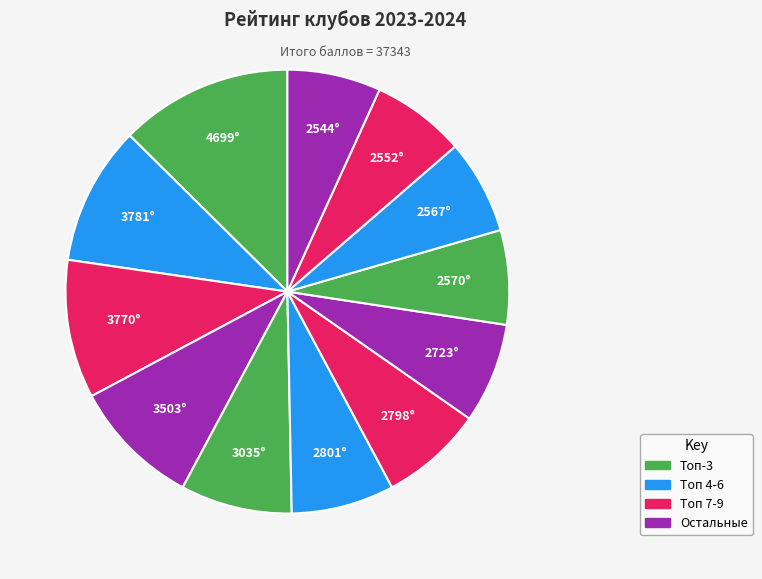

Count the number of slices in the pie.

12